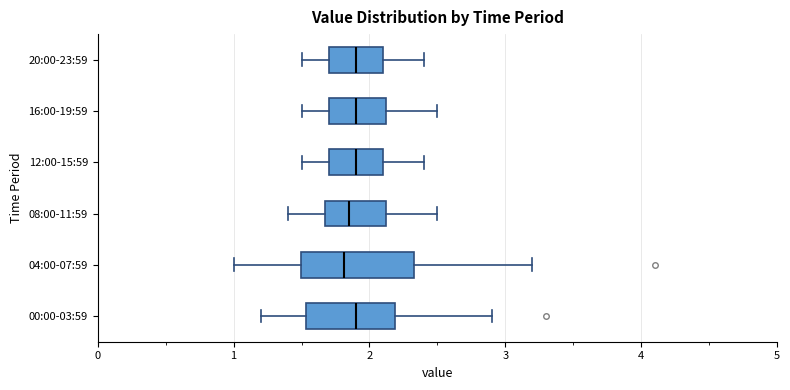

Reading bottom to top, transcribe this box plot: for each box, give where its median line is, the range the box spans, and where its two whiskers end, as read against the x-axis. The values are not printed on the chart, so give them approximately, as read against the axis.

00:00-03:59: median 1.9, box 1.5 to 2.2, whiskers 1.2 to 2.9
04:00-07:59: median 1.8, box 1.5 to 2.3, whiskers 1.0 to 3.2
08:00-11:59: median 1.9, box 1.7 to 2.1, whiskers 1.4 to 2.5
12:00-15:59: median 1.9, box 1.7 to 2.1, whiskers 1.5 to 2.4
16:00-19:59: median 1.9, box 1.7 to 2.1, whiskers 1.5 to 2.5
20:00-23:59: median 1.9, box 1.7 to 2.1, whiskers 1.5 to 2.4